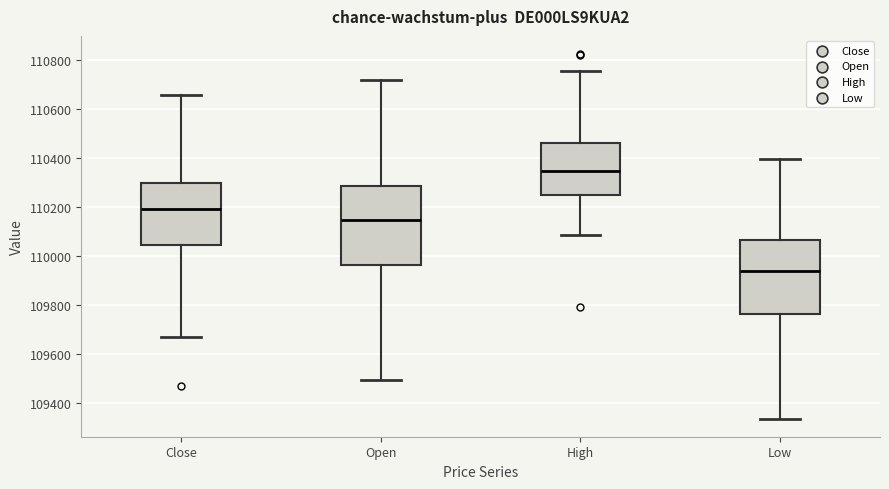

Reading left to right, transcribe this box plot: for each box, give where its median line is, the range the box spans, and where its two whiskers end, as read against the y-axis. The values are not printed on the chart, so give them approximately, as read against the axis.

Close: median 110200, box 110040 to 110300, whiskers 109680 to 110660
Open: median 110140, box 109960 to 110280, whiskers 109500 to 110720
High: median 110340, box 110240 to 110460, whiskers 110080 to 110760
Low: median 109940, box 109760 to 110060, whiskers 109340 to 110400